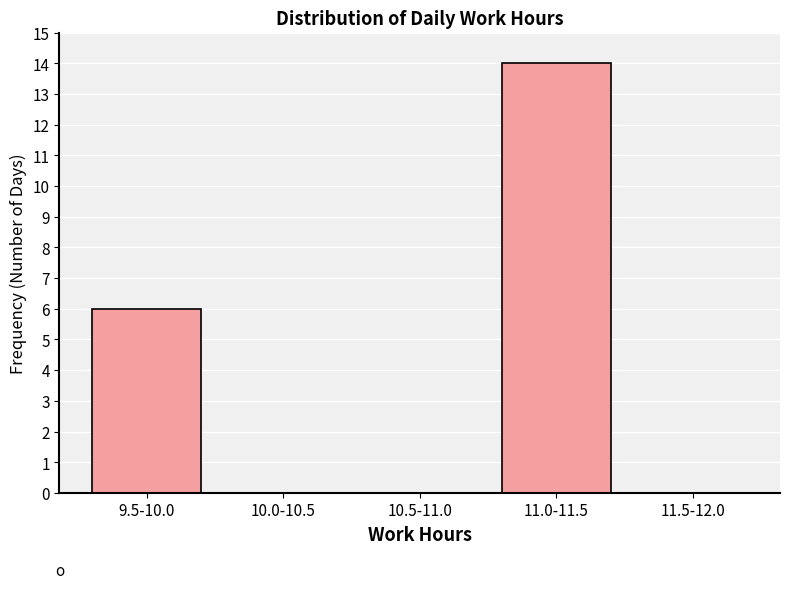

Reading right to left, list all the values displayed in this chart.

11.5-12.0=0	11.0-11.5=14	10.5-11.0=0	10.0-10.5=0	9.5-10.0=6